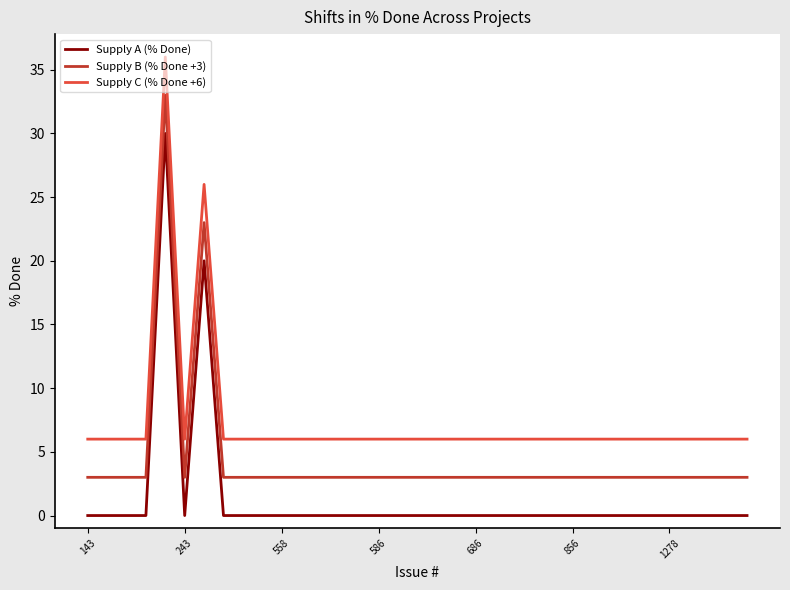

True or false: Supply A (% Done) and Supply B (% Done +3) intersect in this chart.

False